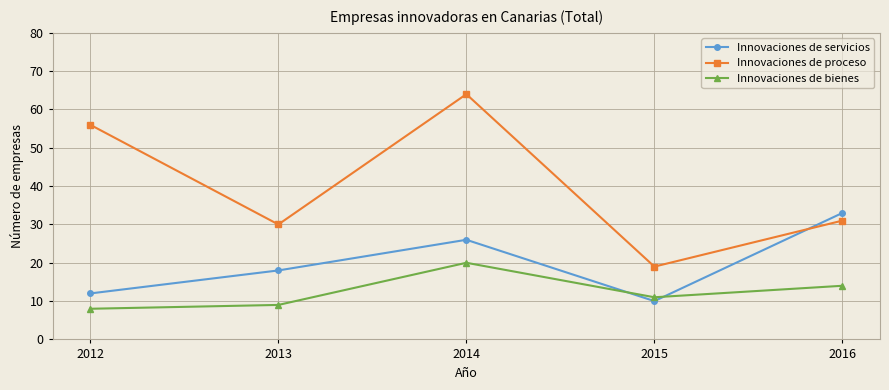

What is the difference between the highest and lowest values at 2016?

19